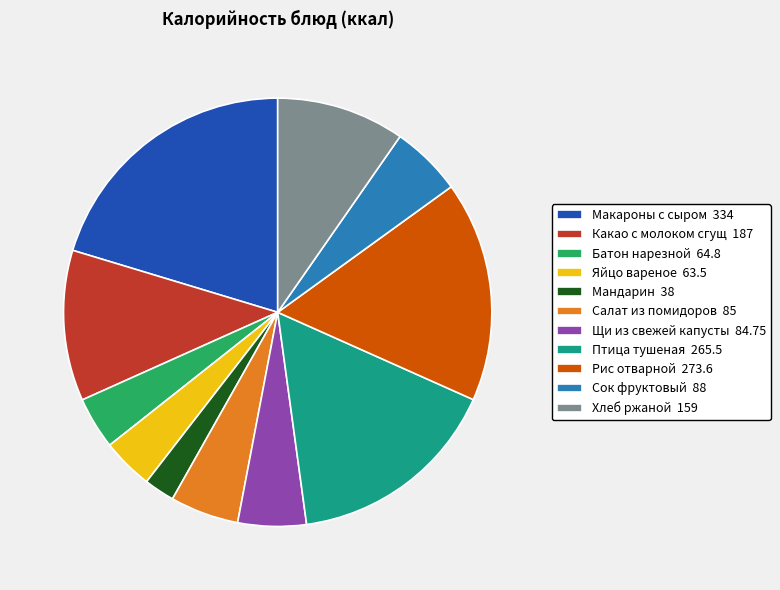

True or false: Макароны с сыром accounts for 20% of the total.

True